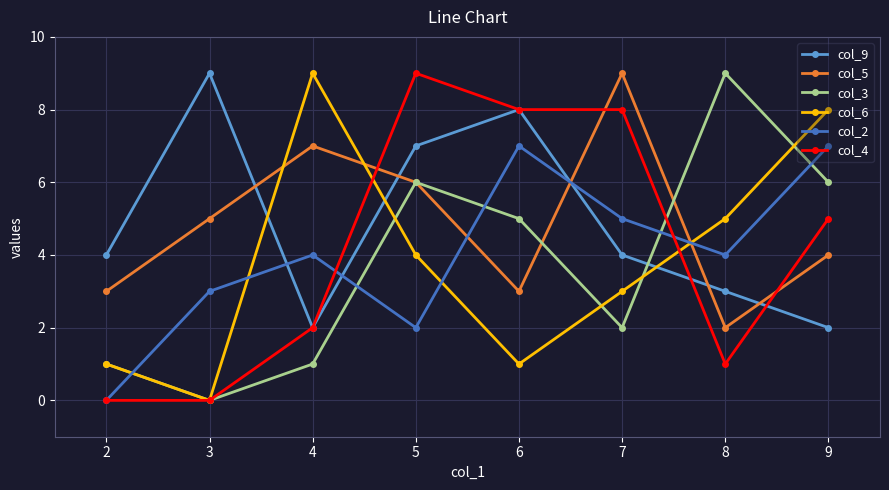

Is the value of col_5 at 5 greater than the value of col_9 at 3?

No